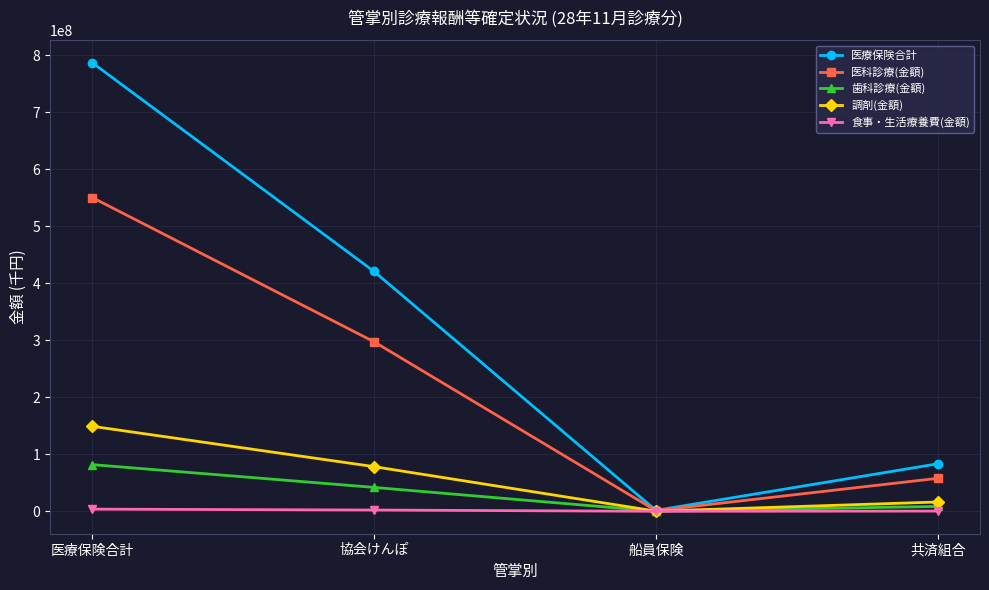

What position from the right is 協会けんぽ?

3